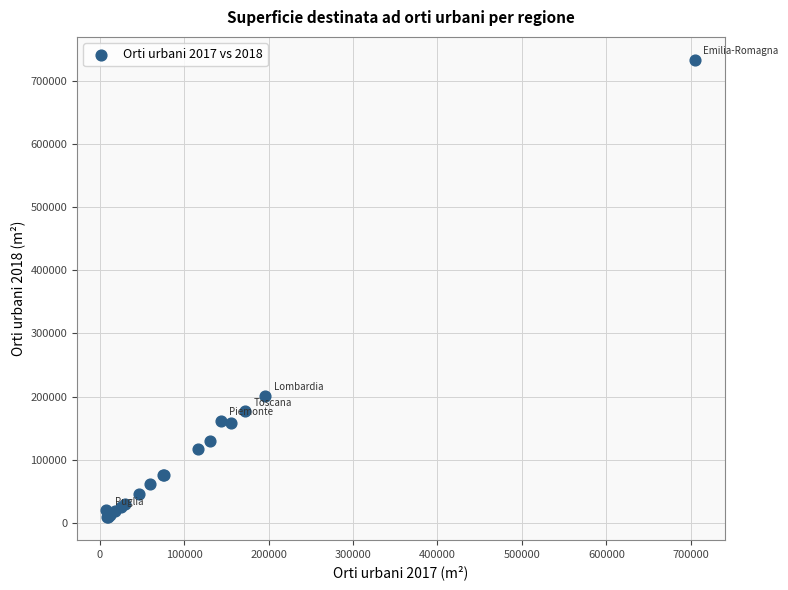

What Y value in the scatter plot is closest to 371430?

201249